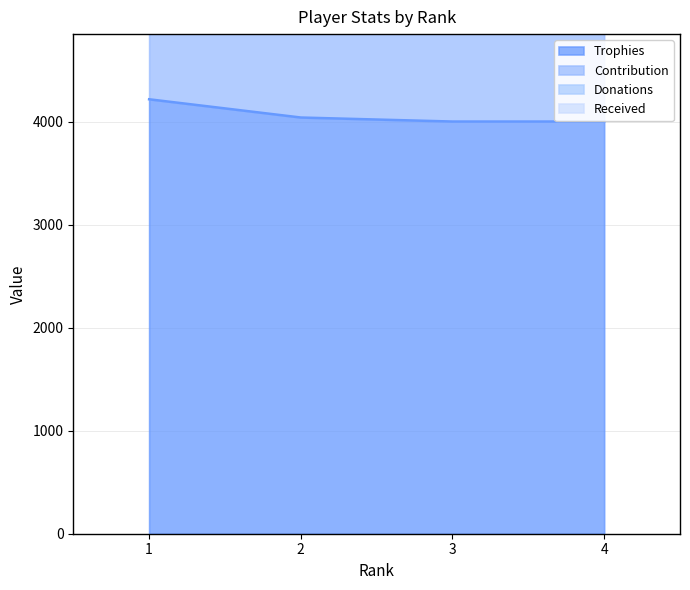

At how many categories does at least one series exceed 4626?

4